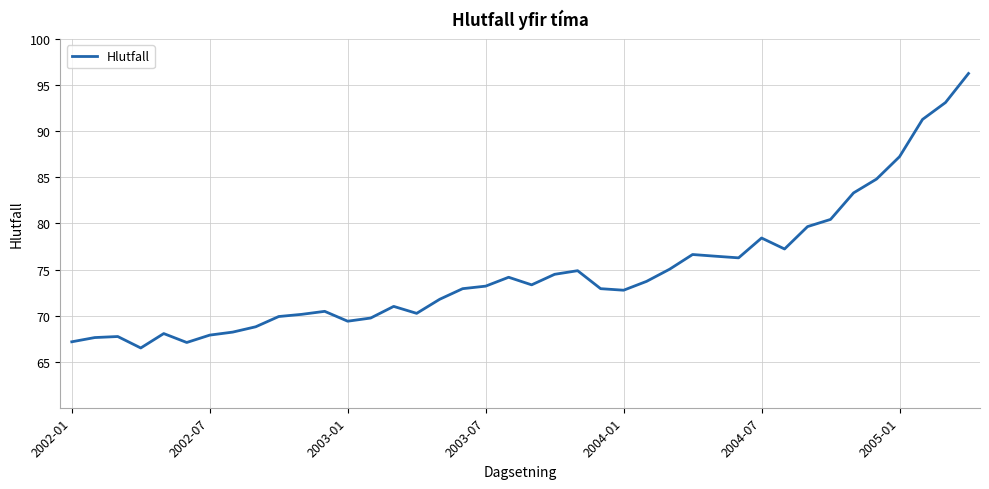

Count the number of data series in this chart.

1